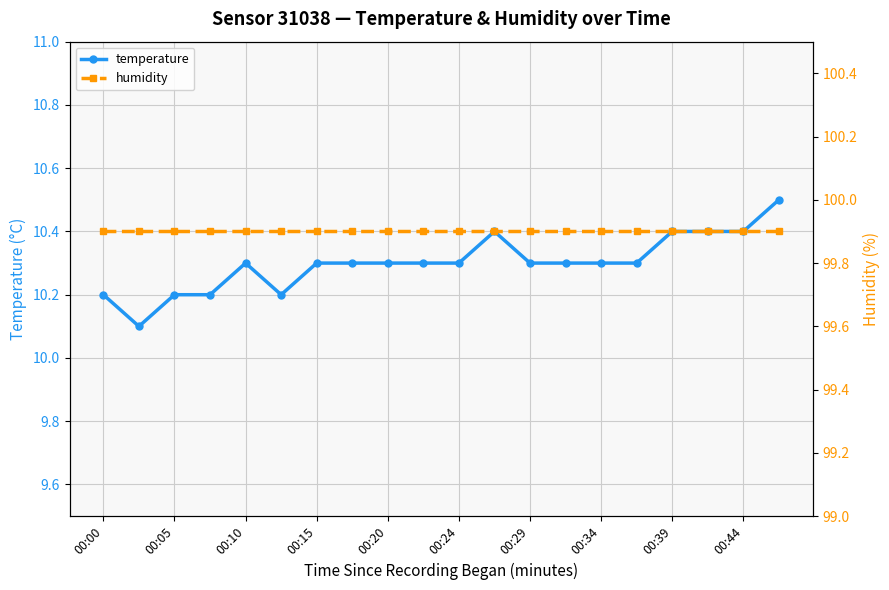

What is the lowest value of the temperature series?

10.1